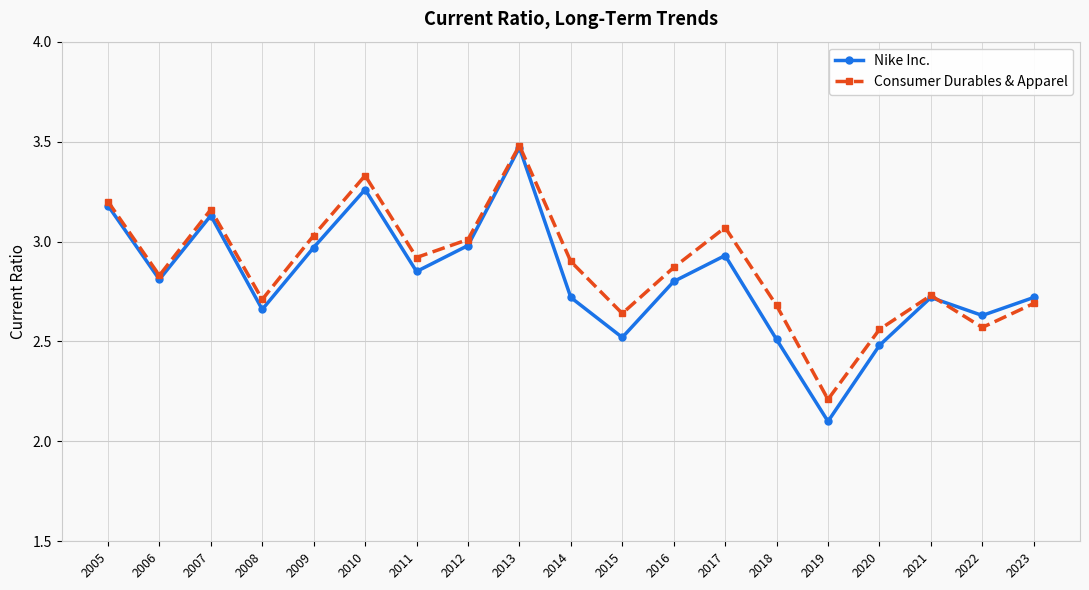

Rank the series at 2015 from highest to lowest value.

Consumer Durables & Apparel, Nike Inc.